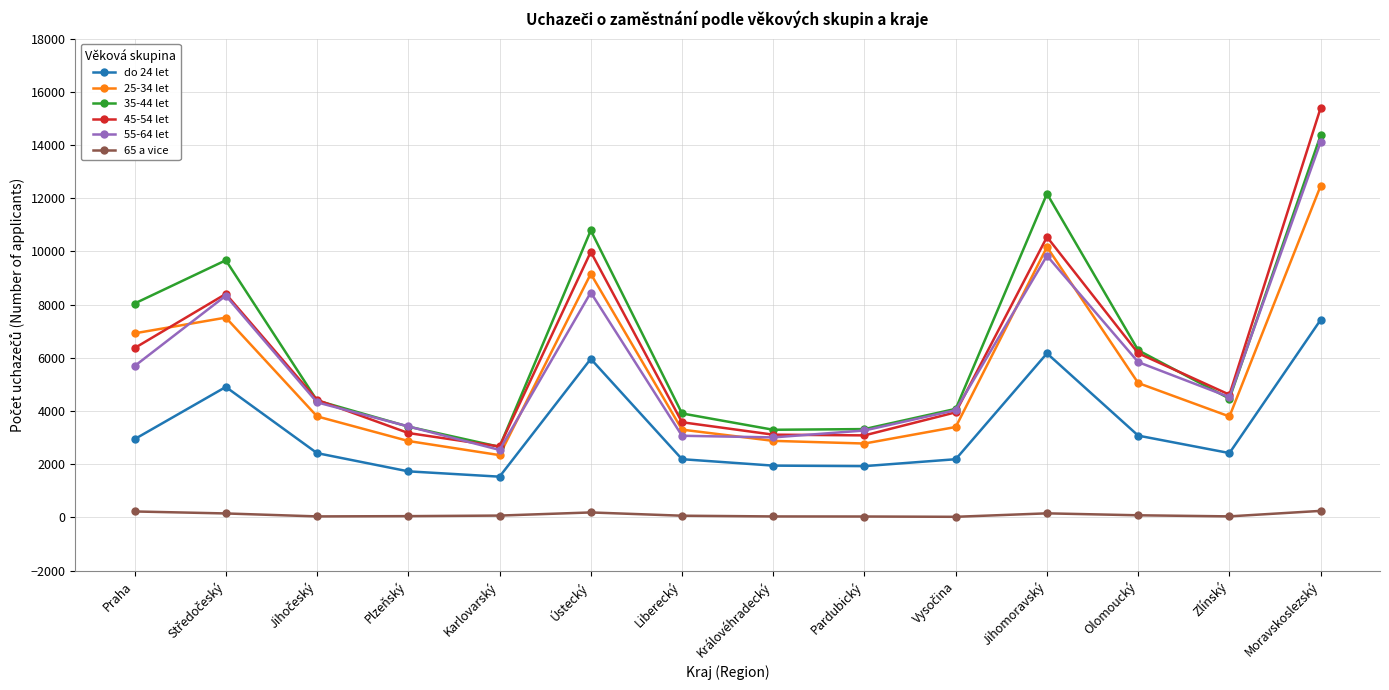

True or false: 25-34 let and 55-64 let cross at least once.

True